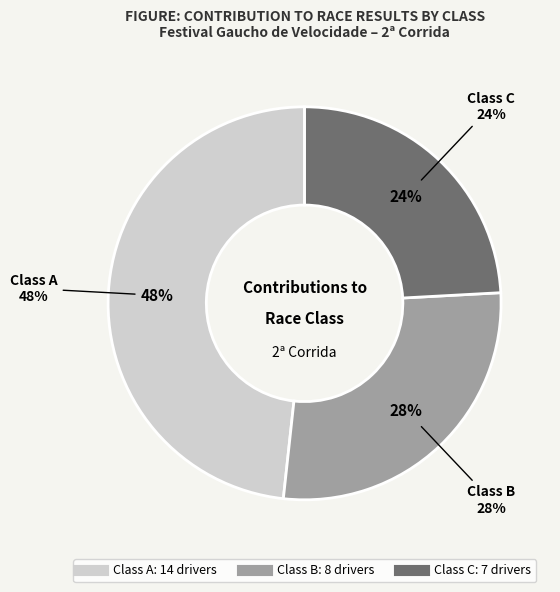

To the nearest percent, what is the combined percentage of B and C?

52%